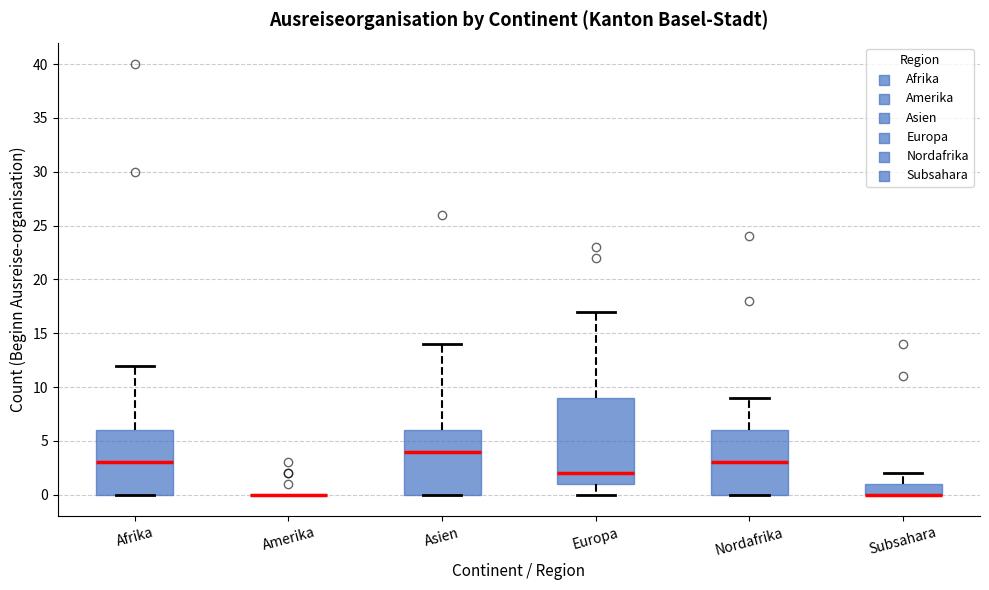

Reading left to right, transcribe this box plot: for each box, give where its median line is, the range the box spans, and where its two whiskers end, as read against the y-axis. The values are not printed on the chart, so give them approximately, as read against the axis.

Afrika: median 3, box 0 to 6, whiskers 0 to 12
Amerika: box collapsed to a line at 0, whiskers 0 to 0
Asien: median 4, box 0 to 6, whiskers 0 to 14
Europa: median 2, box 1 to 9, whiskers 0 to 17
Nordafrika: median 3, box 0 to 6, whiskers 0 to 9
Subsahara: median 0 (drawn on the box's lower edge), box 0 to 1, whiskers 0 to 2